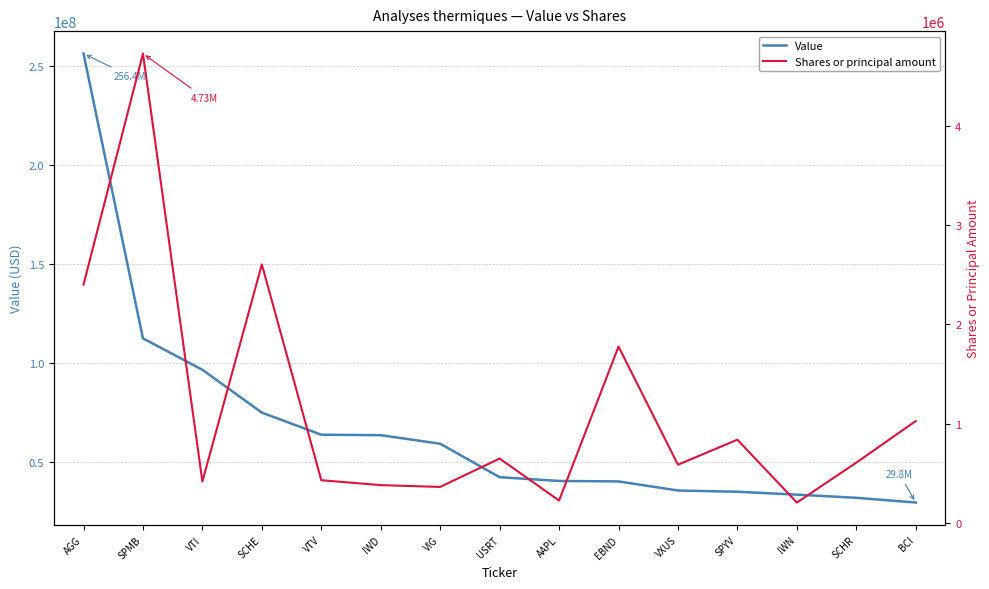

Where does the Shares or principal amount series first go above 609513?

AGG